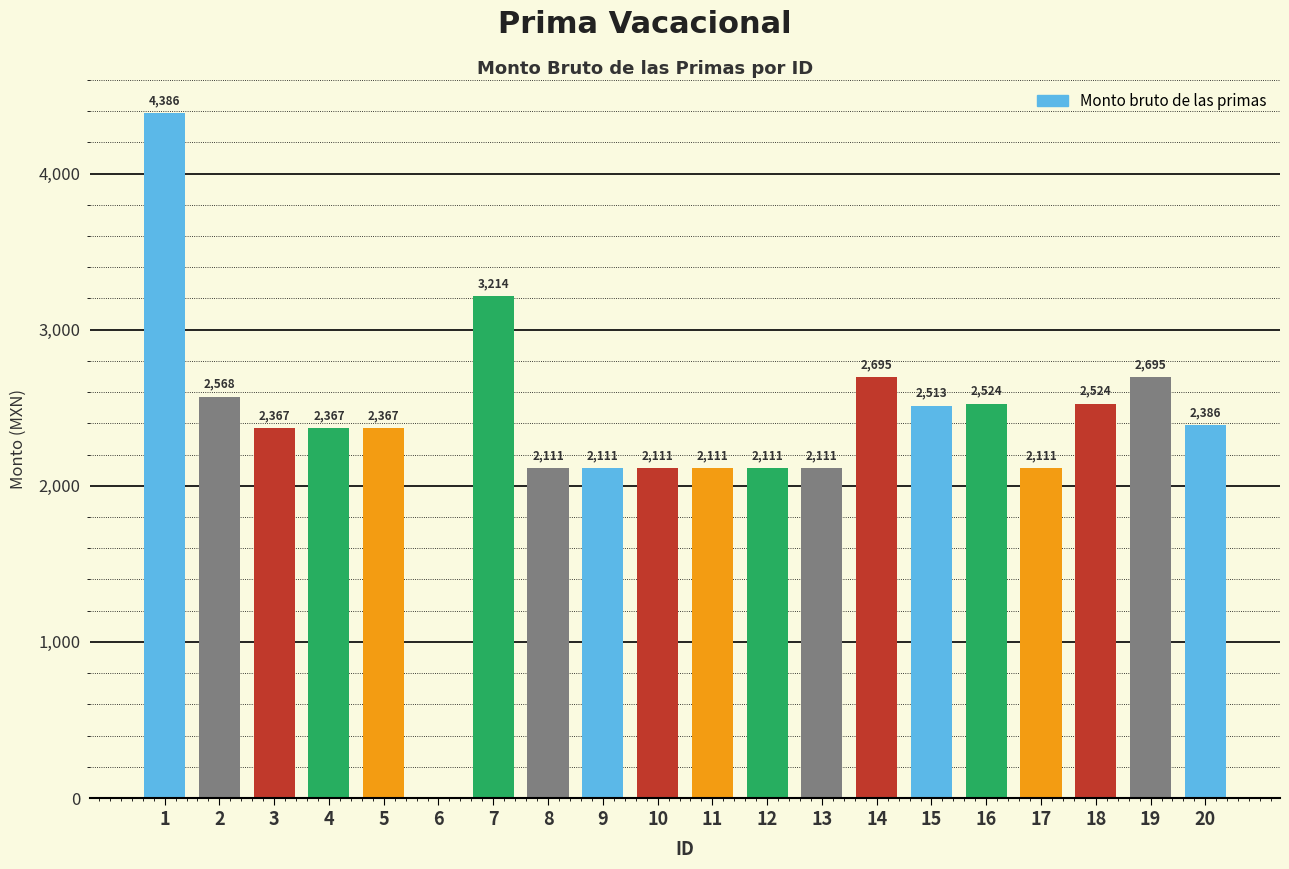

What is the average value?

2369.2